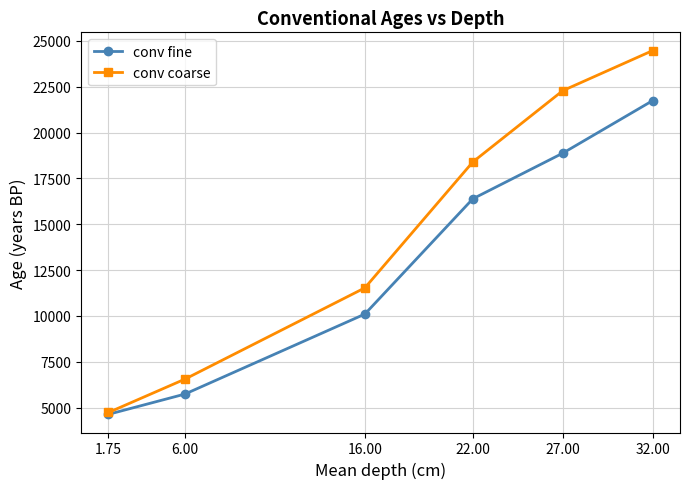

True or false: conv coarse has more than 1 interior local peaks.

False